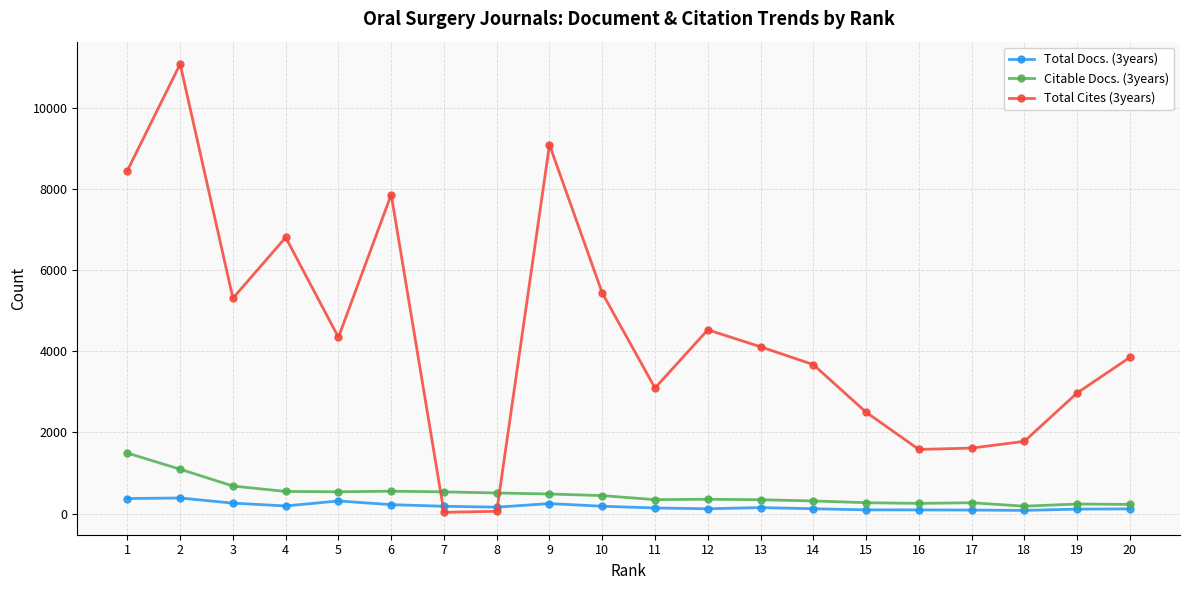

What is the value of the Total Docs. (3years) point at the 8th from the left?

157